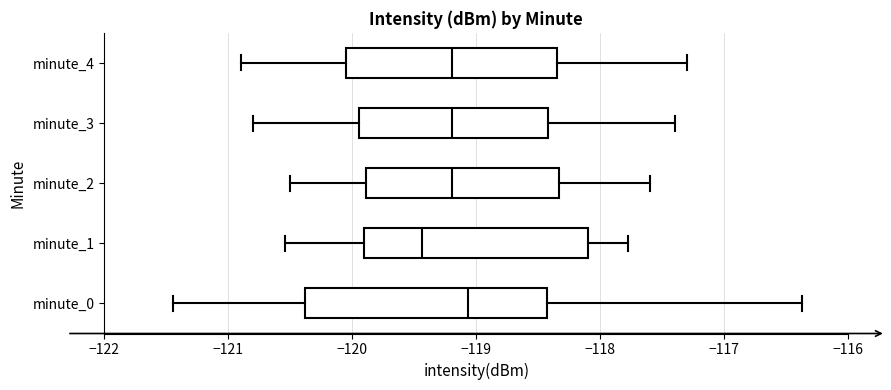

Which box has the furthest to the left median line?

minute_1